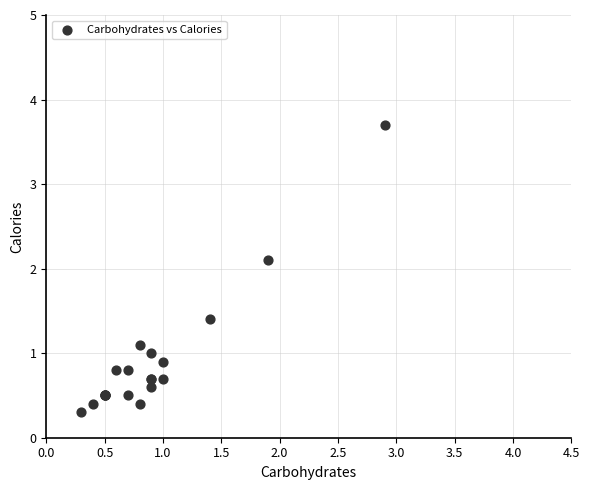

What Y value in the scatter plot is closest to 2?

2.1